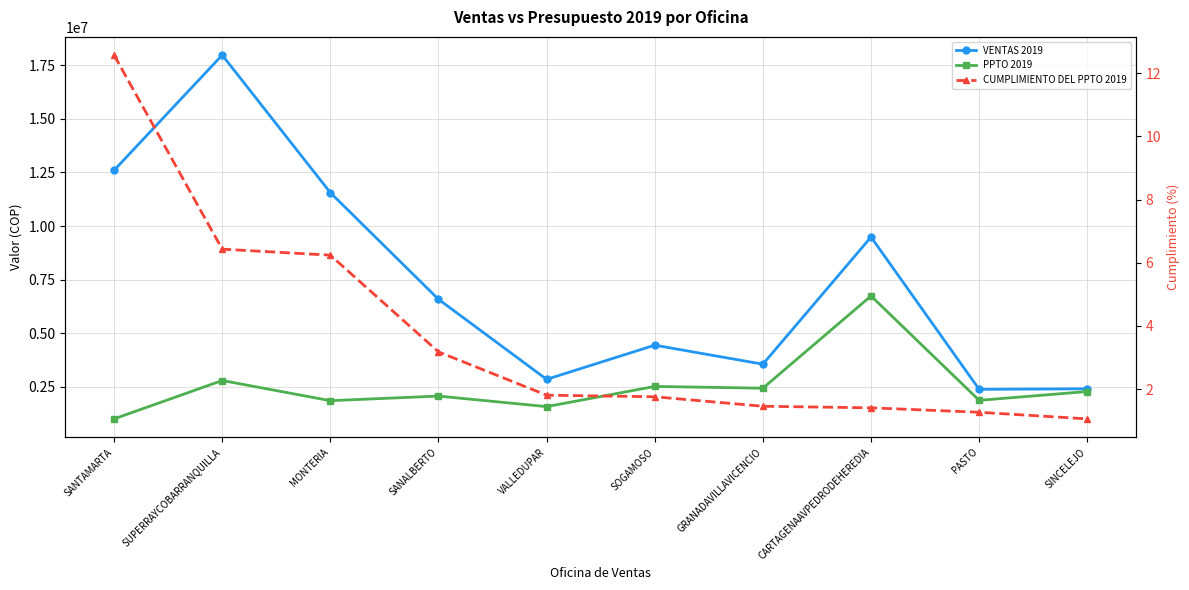

Reading left to right, extract all data points from this chart.

VENTAS 2019: 12601338.0	17977555.0	11558862.0	6583337.0	2848005.0	4442050.0	3555113.0	9486980.0	2380611.0	2406924.0
PPTO 2019: 1002835.3	2793962.2	1852864.4	2067373.0	1575791.4	2517229.0	2435183.3	6739142.1	1868076.9	2280158.2
CUMPLIMIENTO DEL PPTO 2019: 12.6	6.4	6.2	3.2	1.8	1.8	1.5	1.4	1.3	1.1